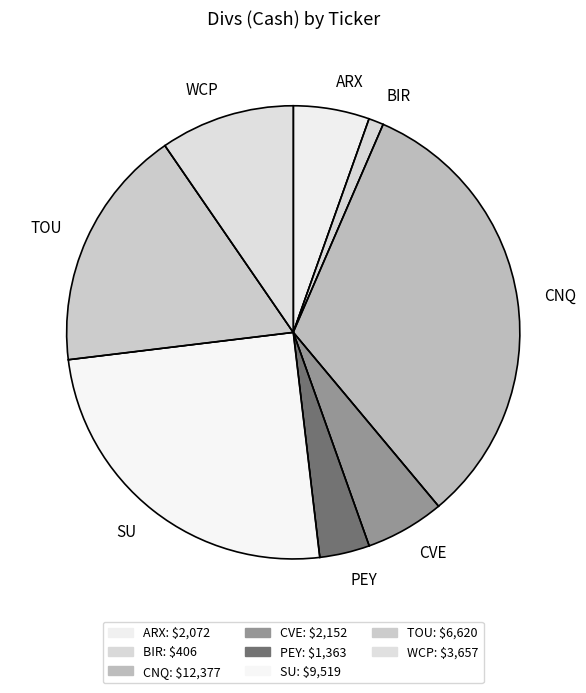

Which slice is the smallest?

BIR